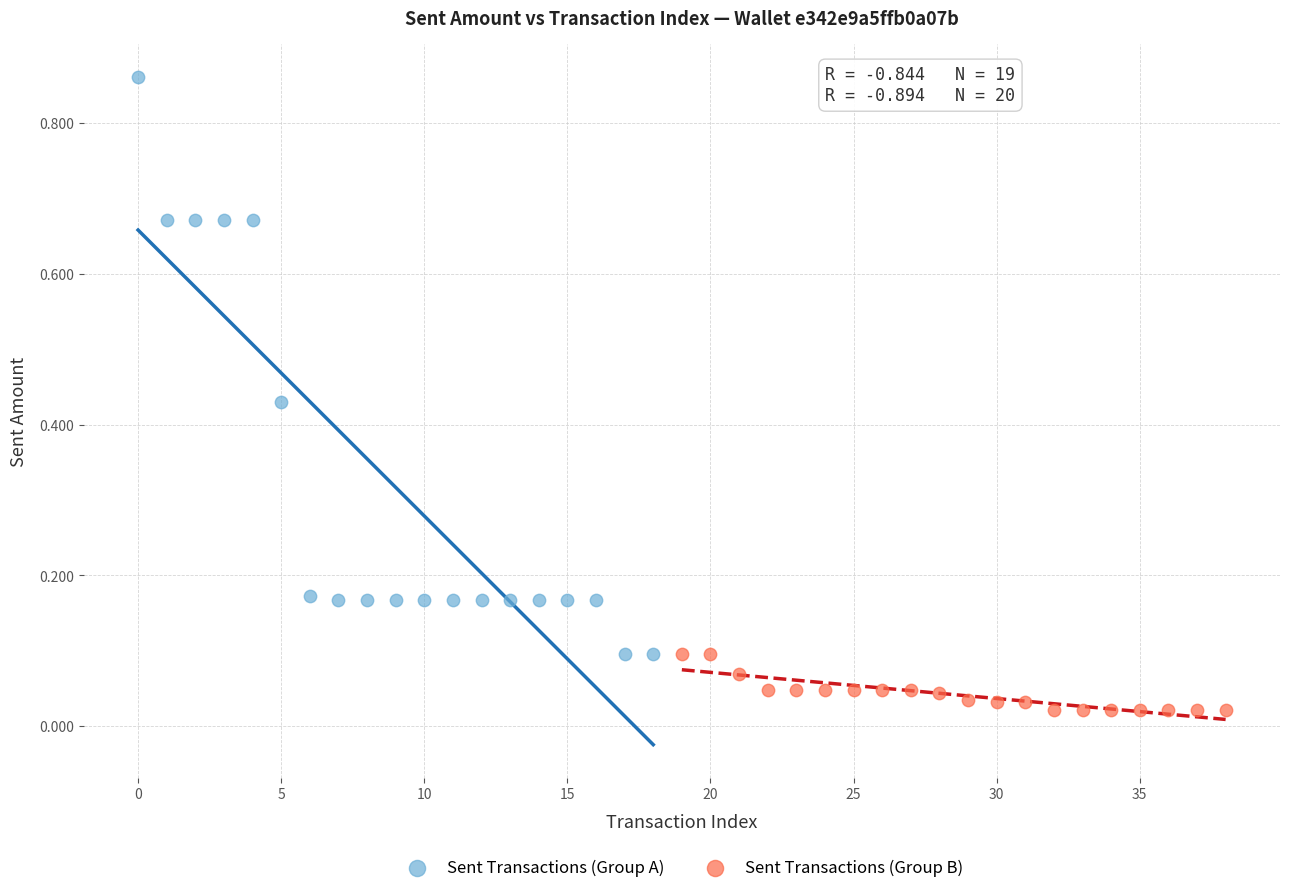

Which series has the largest Y range (max minus min)?

Sent Transactions (Group A)